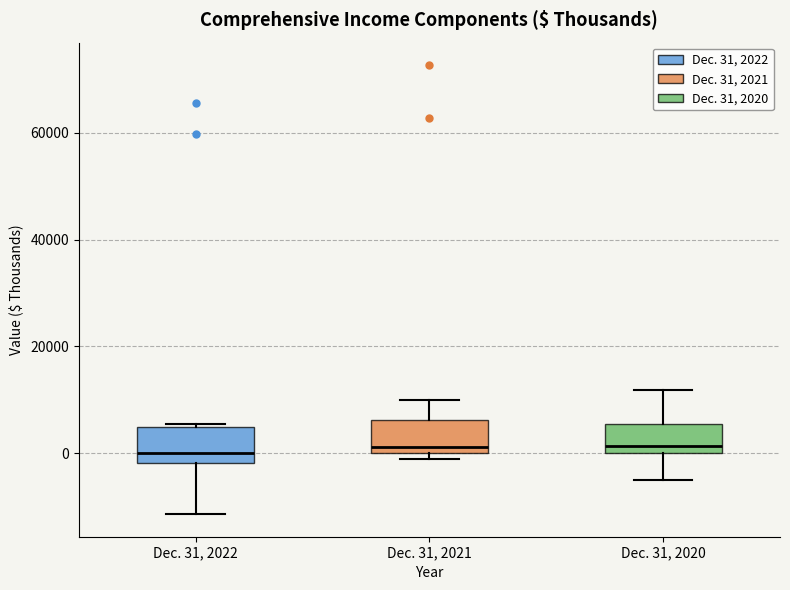

Reading left to right, read every box against the y-axis: the position of its median line, the range the box covers, and the ends of its whiskers. The values are not printed on the chart, so give them approximately, as read against the axis.

Dec. 31, 2022: median 0, box -2000 to 4000, whiskers -12000 to 6000
Dec. 31, 2021: median 2000, box 0 to 6000, whiskers -2000 to 10000
Dec. 31, 2020: median 2000, box 0 to 6000, whiskers -4000 to 12000